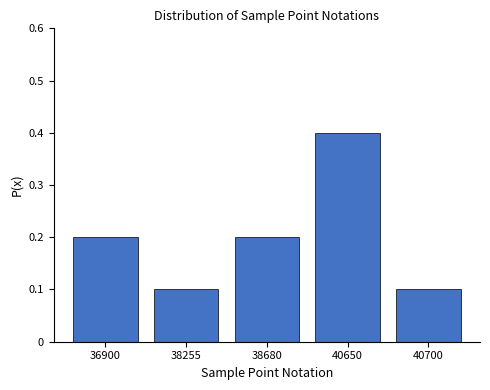

Reading left to right, transcribe all the data shown in this chart.

0.2	0.1	0.2	0.4	0.1